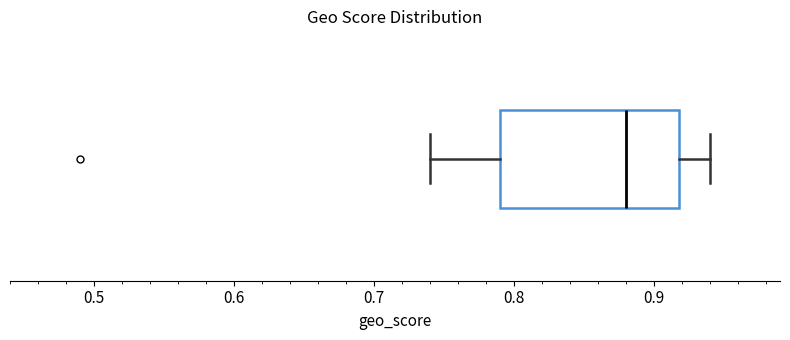

Where does the left whisker of the box end on the x-axis? The values are not printed on the chart, so give them approximately, as read against the axis.

0.74